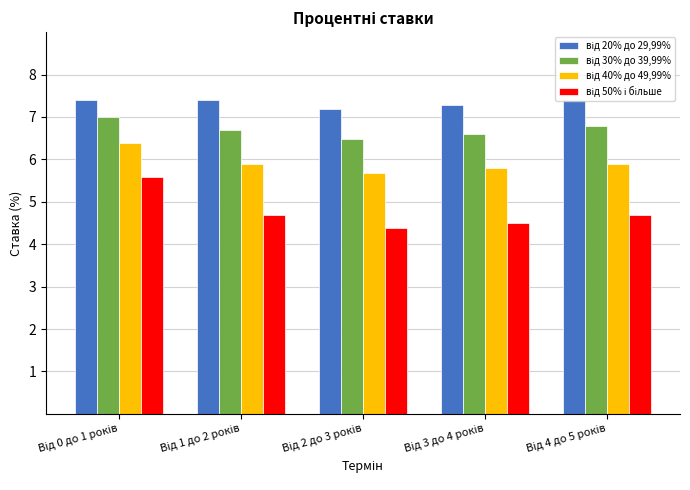

At how many categories does at least one series exceed 4?

5